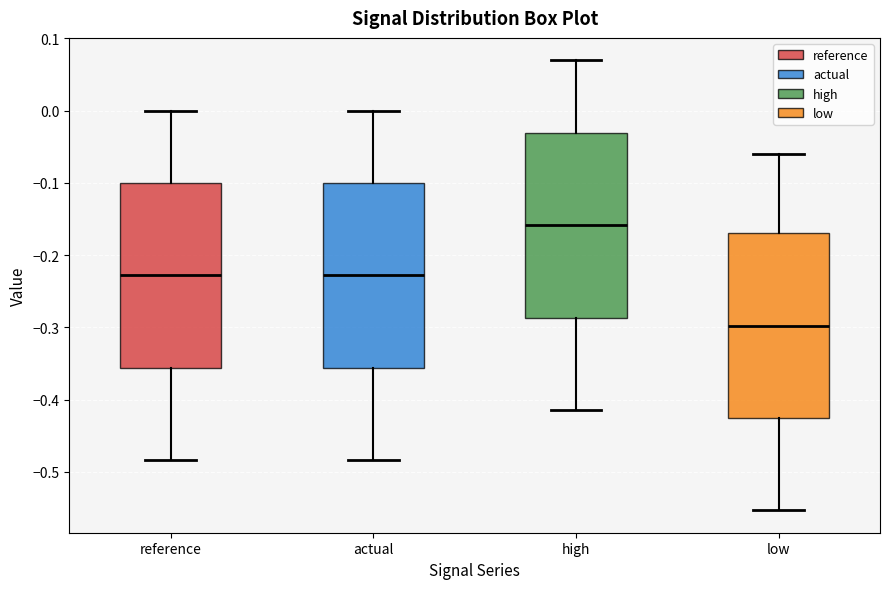

Reading left to right, transcribe this box plot: for each box, give where its median line is, the range the box spans, and where its two whiskers end, as read against the y-axis. The values are not printed on the chart, so give them approximately, as read against the axis.

reference: median -0.23, box -0.36 to -0.10, whiskers -0.48 to 0.00
actual: median -0.23, box -0.36 to -0.10, whiskers -0.48 to 0.00
high: median -0.16, box -0.29 to -0.03, whiskers -0.41 to 0.07
low: median -0.30, box -0.43 to -0.17, whiskers -0.55 to -0.06